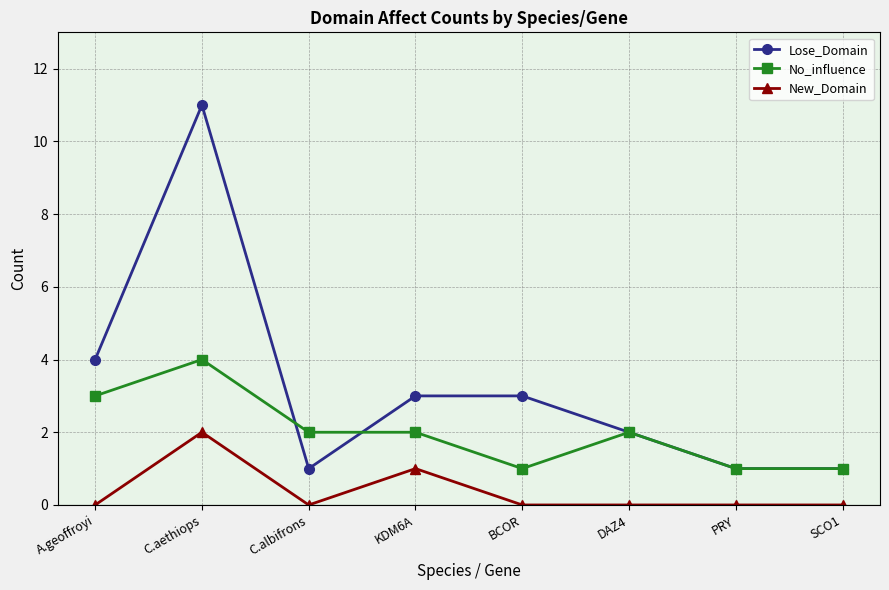

List the series in order of their overall mean, lowest first.

New_Domain, No_influence, Lose_Domain